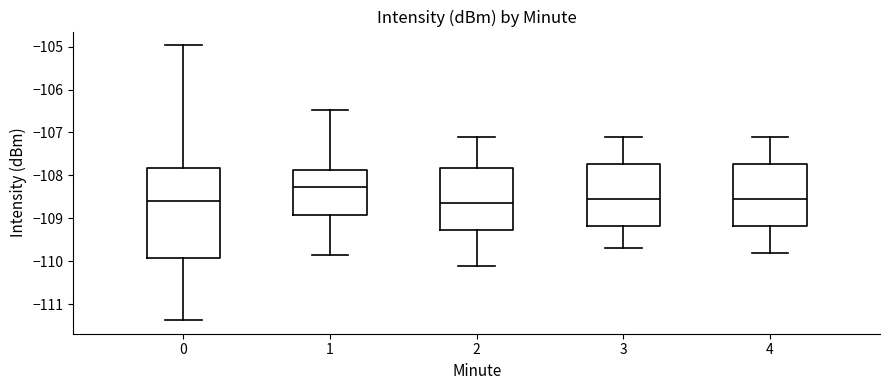

Which box is the tallest, from its lower edge to its upper edge?

0